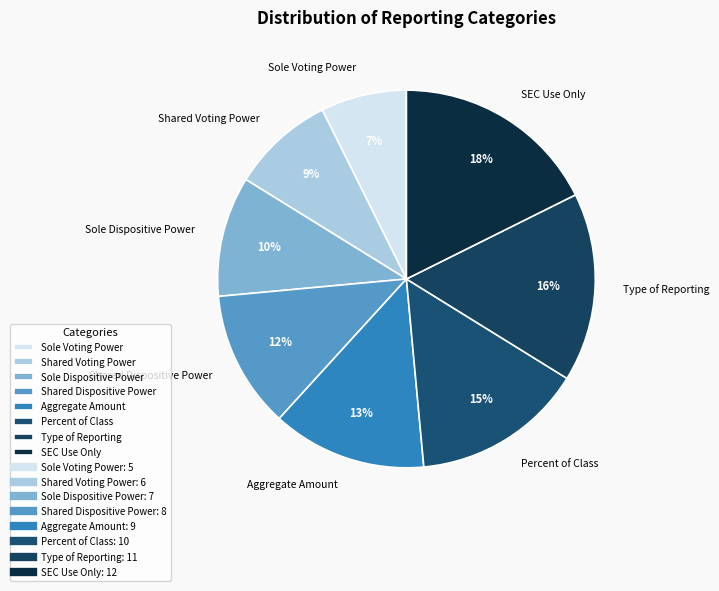

Approximately how many times larger is the value at Sole Dispositive Power compared to Type of Reporting?

0.6